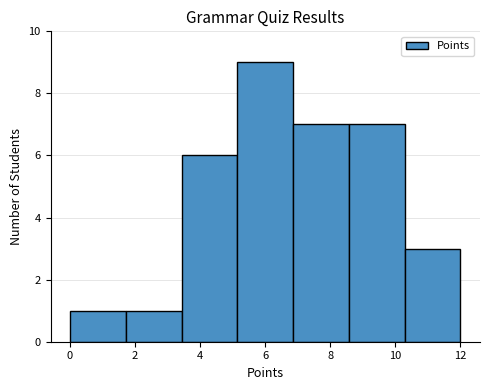

Over which range of the x-axis is the bar tallest?

5.2 to 6.8